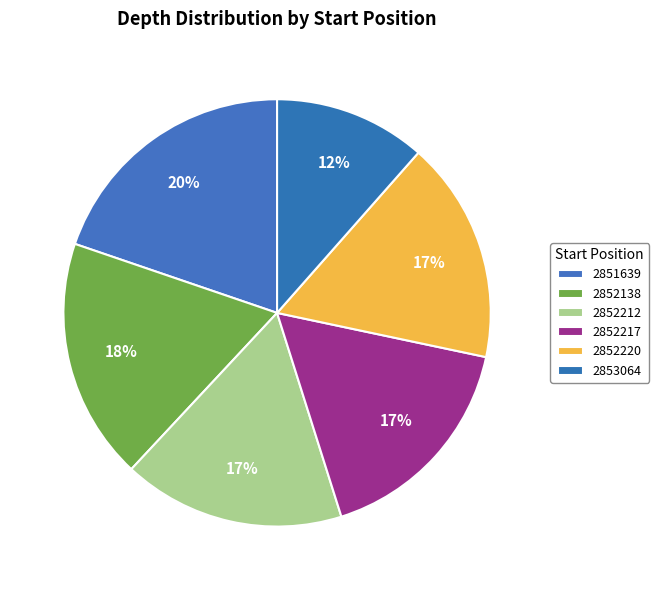

To the nearest percent, what portion does 2852220 represent?

17%